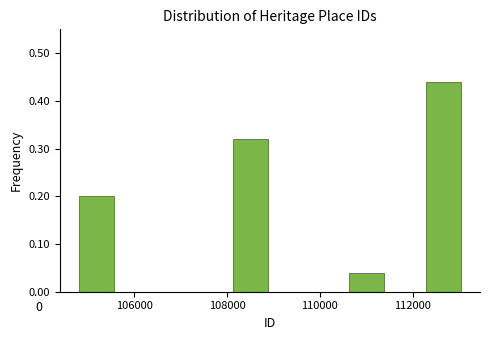

Which range on the x-axis has the tallest bar?

112200 to 113200